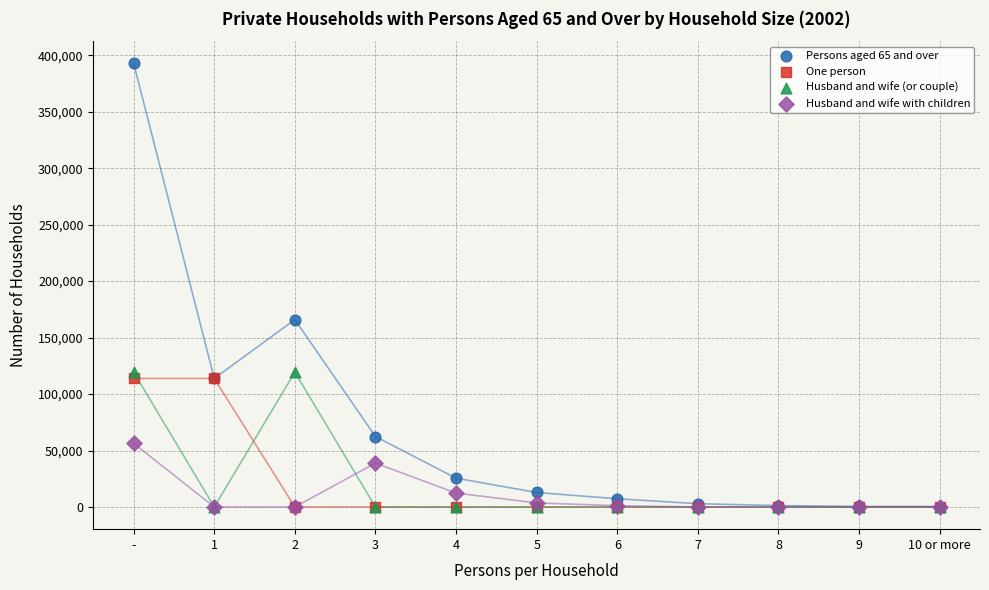

Which series has the widest spread of Y values?

Persons aged 65 and over